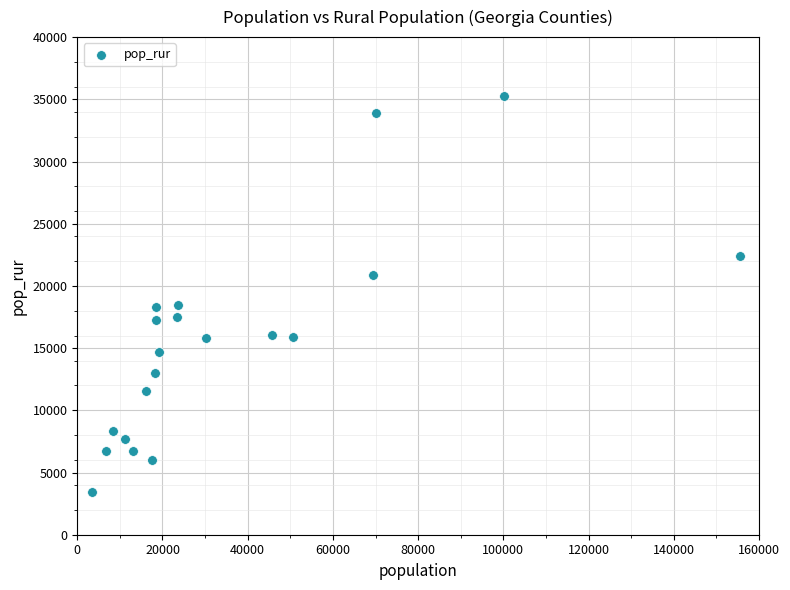

What is the range of X values (max minus min)?

152096